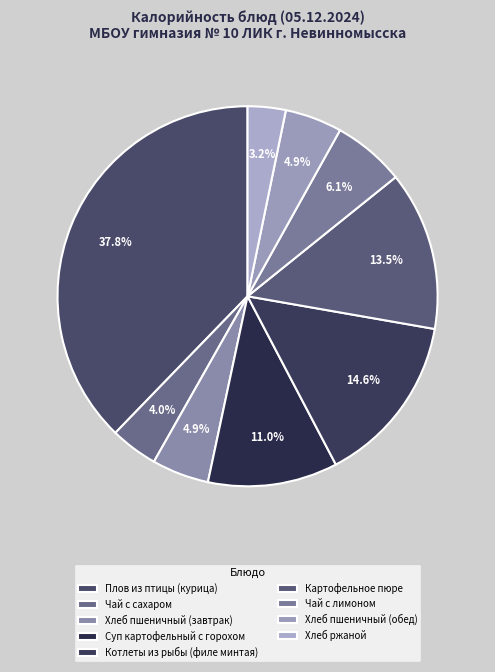

To the nearest percent, what portion does Плов из птицы (курица) represent?

38%